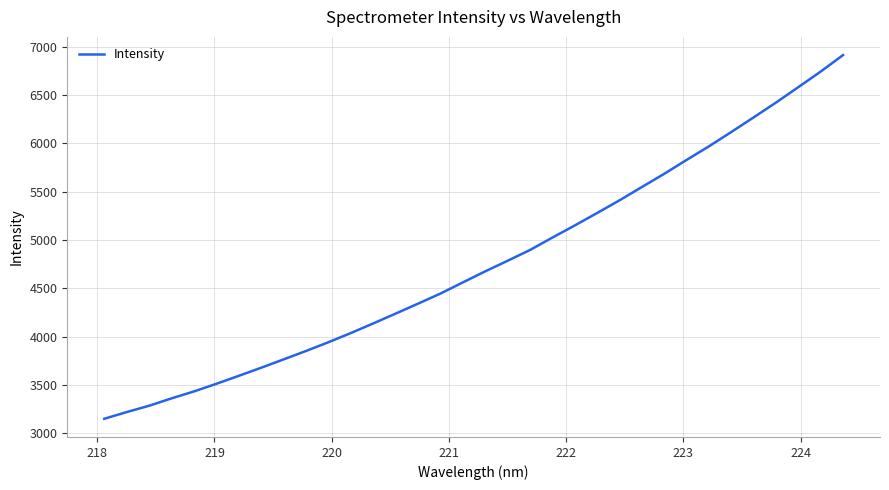

What is the maximum value shown in the chart?

6915.3